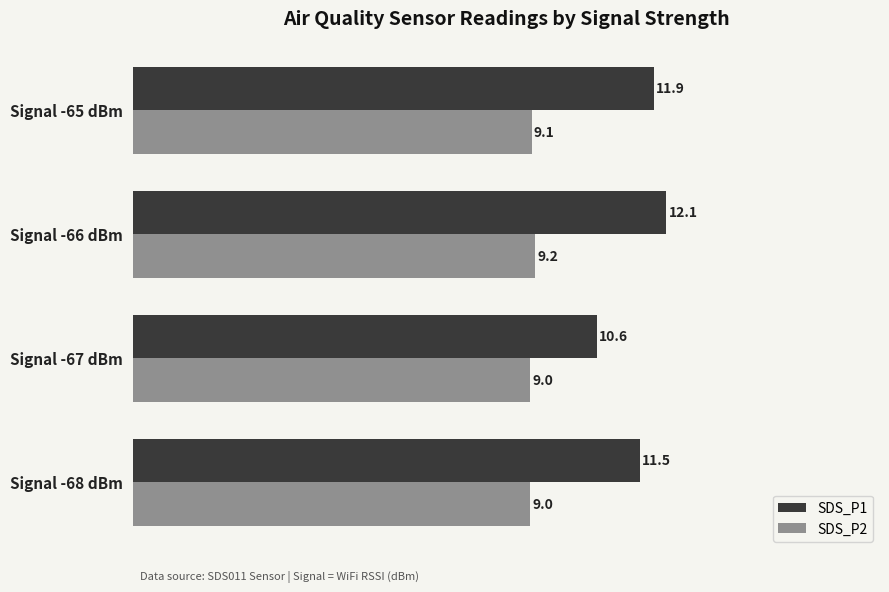

Is it true that SDS_P1 equals 11.5 at Signal -68 dBm?

True